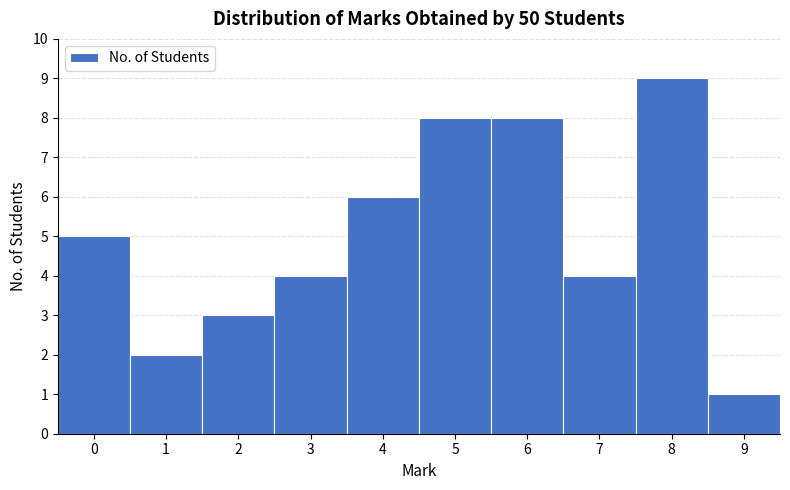

What is the height of the bar covering 5.5 to 6.5 on the x-axis? The values are not printed on the chart, so give them approximately, as read against the axis.

8